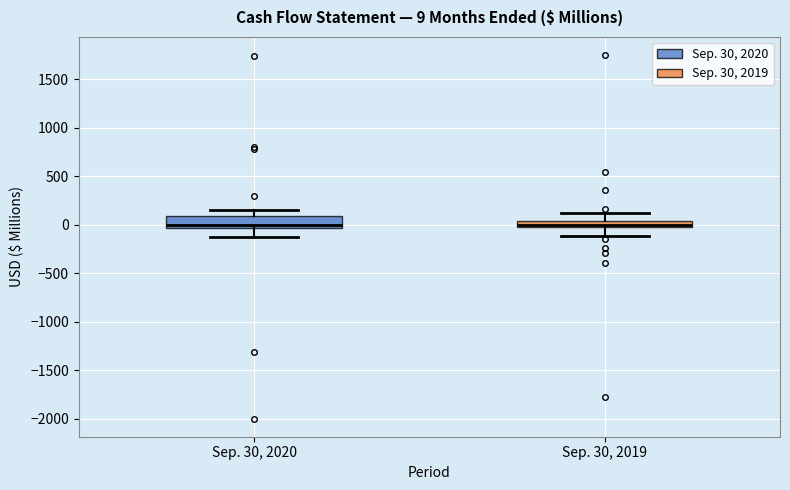

Which box is the tallest, from its lower edge to its upper edge?

Sep. 30, 2020